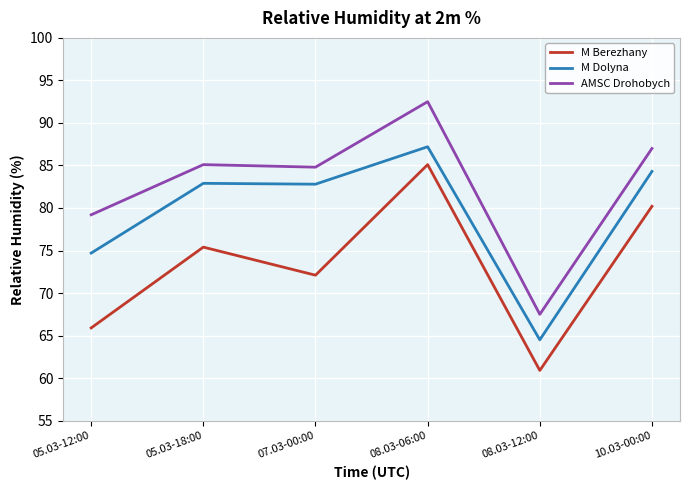

Is the value of AMSC Drohobych at 10.03-00:00 greater than the value of M Dolyna at 08.03-12:00?

Yes